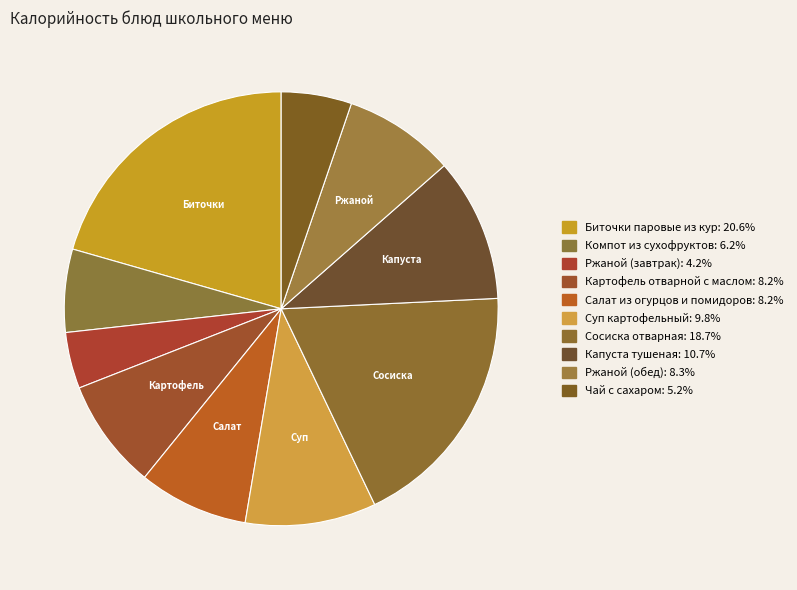

Does Ржаной (обед) account for over 50% of the chart?

No